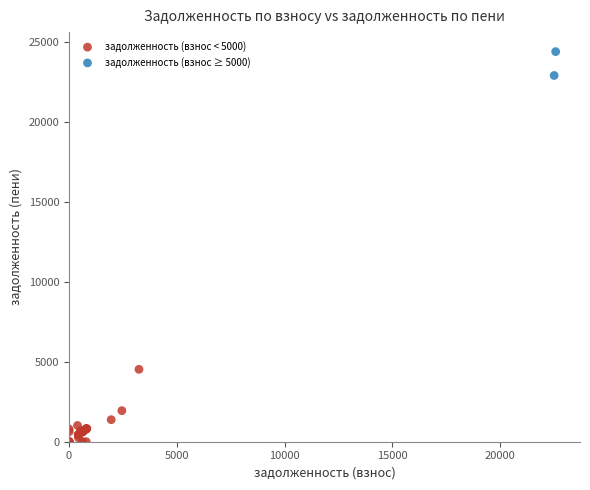

Which series reaches the minimum Y coordinate?

задолженность (взнос < 5000)